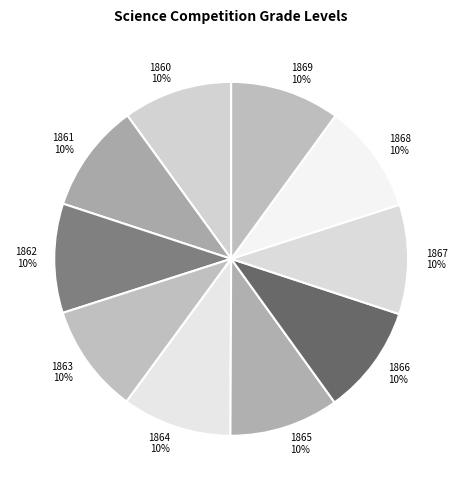

To the nearest percent, what percentage of the pie is 1862?

10%